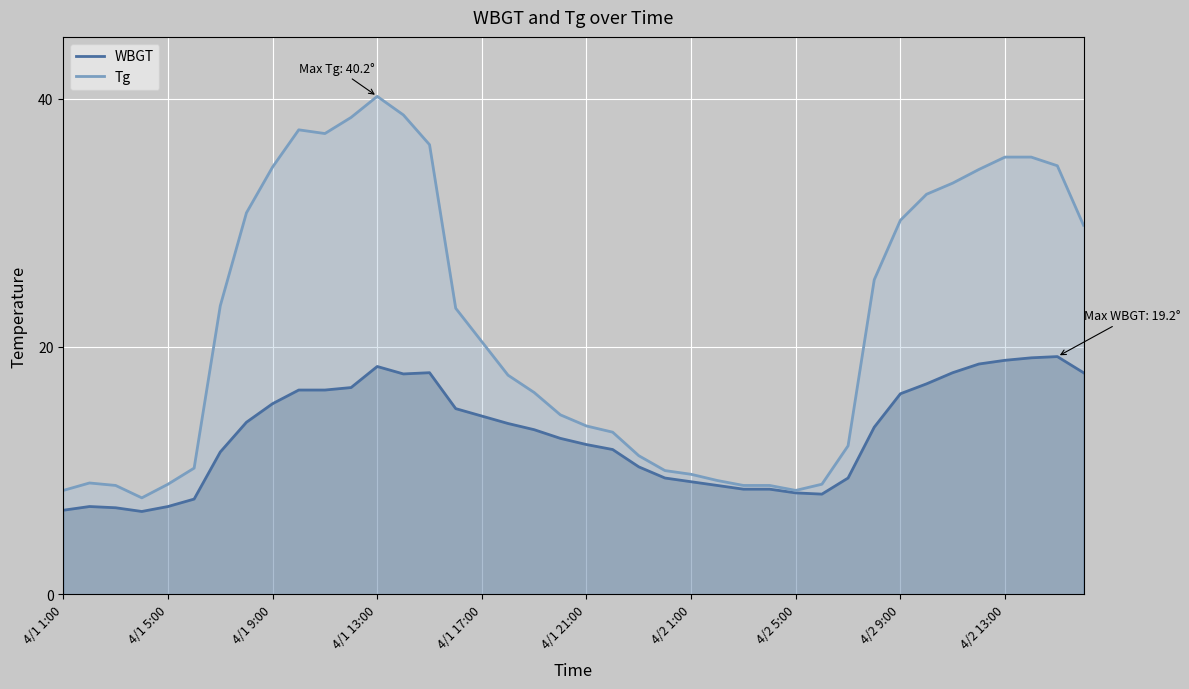

At 22, list the series in order from smallest to largest.

WBGT, Tg